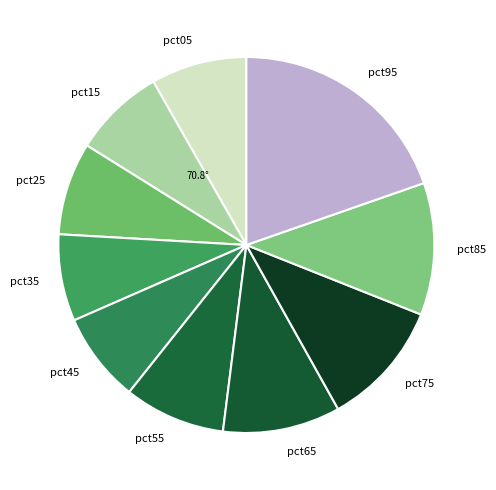

How many slices are in this pie chart?

10